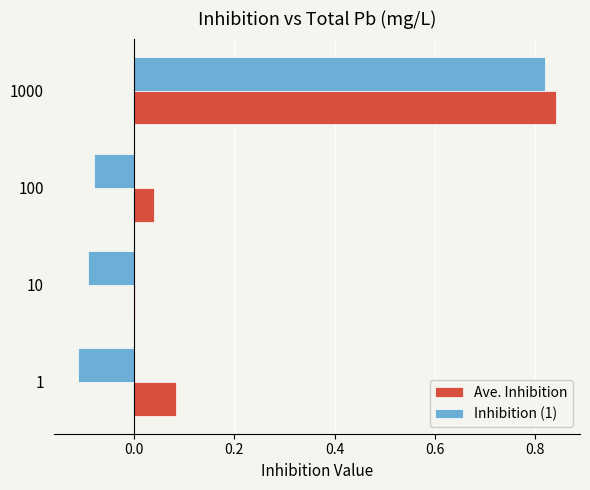

What is the sum of all Inhibition (1) values?

0.5